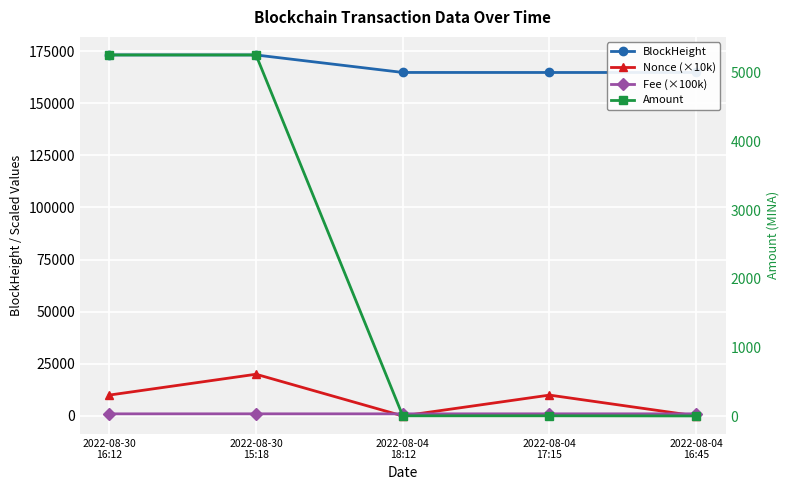

What is the difference between the Amount values at 2022-08-04
17:15 and 2022-08-04
16:45?

2.0